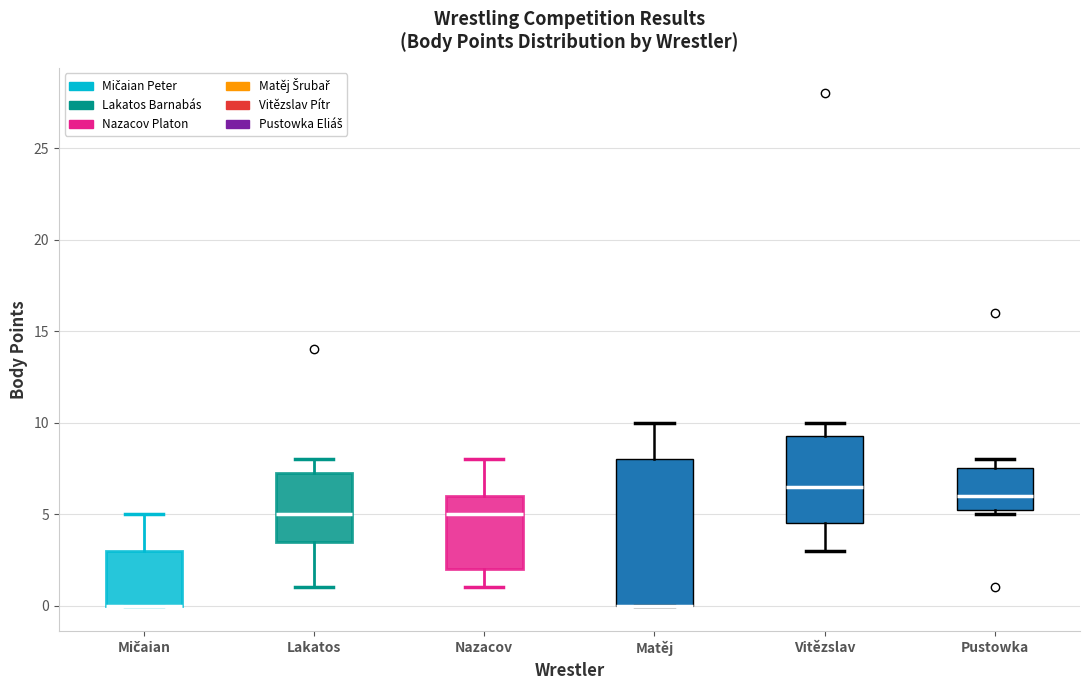

Reading left to right, transcribe this box plot: for each box, give where its median line is, the range the box spans, and where its two whiskers end, as read against the y-axis. The values are not printed on the chart, so give them approximately, as read against the axis.

Mičaian: median 0.0 (drawn on the box's lower edge), box 0.0 to 3.0, whiskers 0.0 to 5.0
Lakatos: median 5.0, box 3.5 to 7.5, whiskers 1.0 to 8.0
Nazacov: median 5.0, box 2.0 to 6.0, whiskers 1.0 to 8.0
Matěj: median 0.0 (drawn on the box's lower edge), box 0.0 to 8.0, whiskers 0.0 to 10.0
Vitězslav: median 6.5, box 4.5 to 9.5, whiskers 3.0 to 10.0
Pustowka: median 6.0, box 5.5 to 7.5, whiskers 5.0 to 8.0